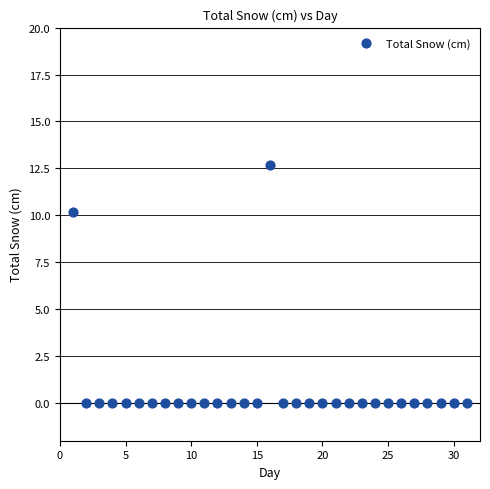

What Y value in the scatter plot is closest to 6?

10.2